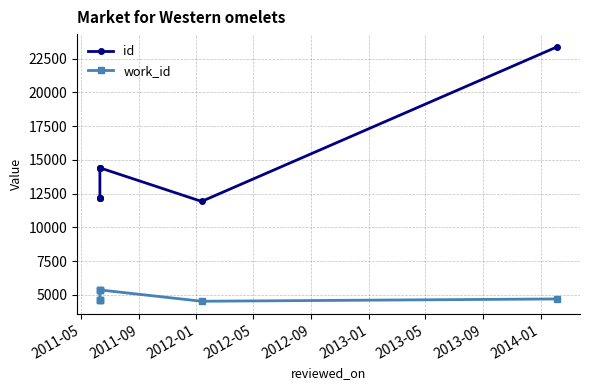

True or false: work_id and id cross at least once.

False